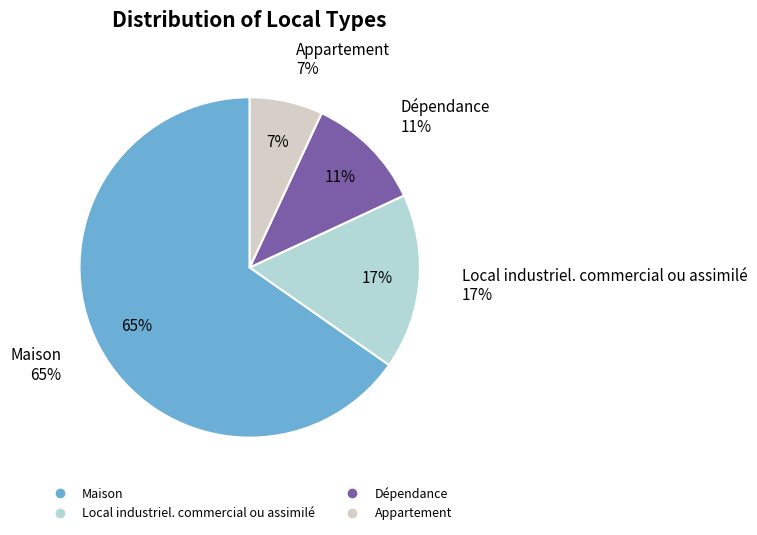

To the nearest percent, what is the difference between the largest and smallest slice percentages?

58%